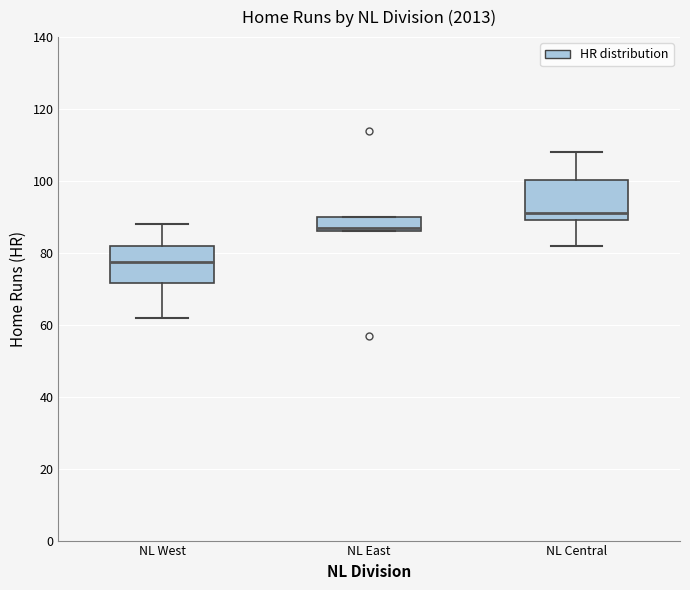

Reading left to right, transcribe this box plot: for each box, give where its median line is, the range the box spans, and where its two whiskers end, as read against the y-axis. The values are not printed on the chart, so give them approximately, as read against the axis.

NL West: median 78, box 72 to 82, whiskers 62 to 88
NL East: median 88, box 86 to 90, whiskers 86 to 90
NL Central: median 92, box 90 to 100, whiskers 82 to 108